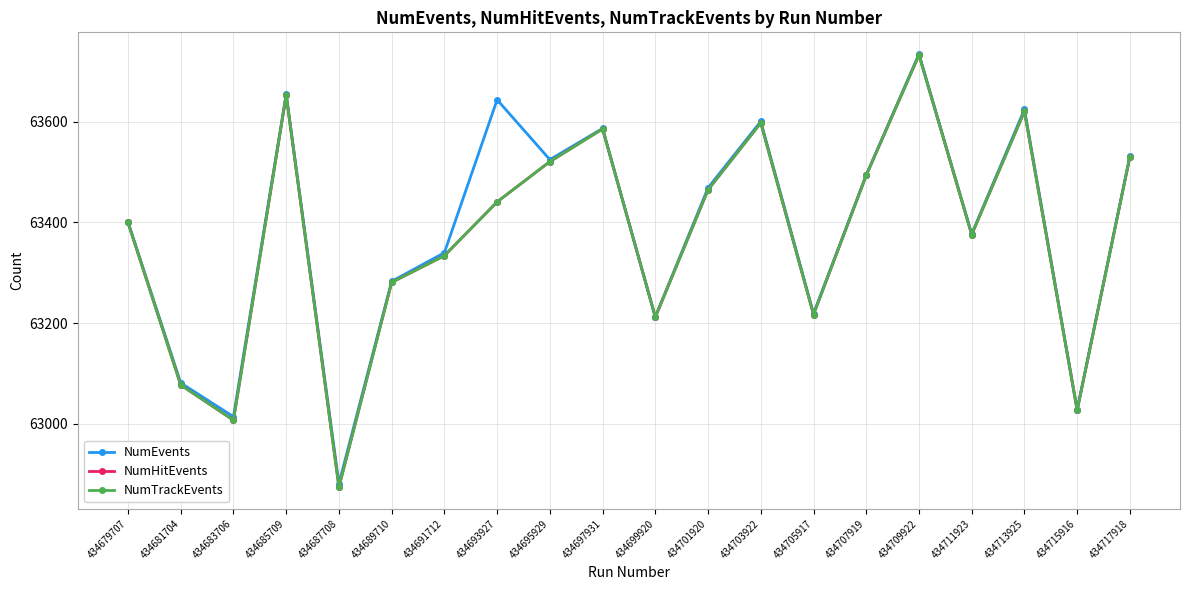

Does the chart have visible grid lines?

Yes